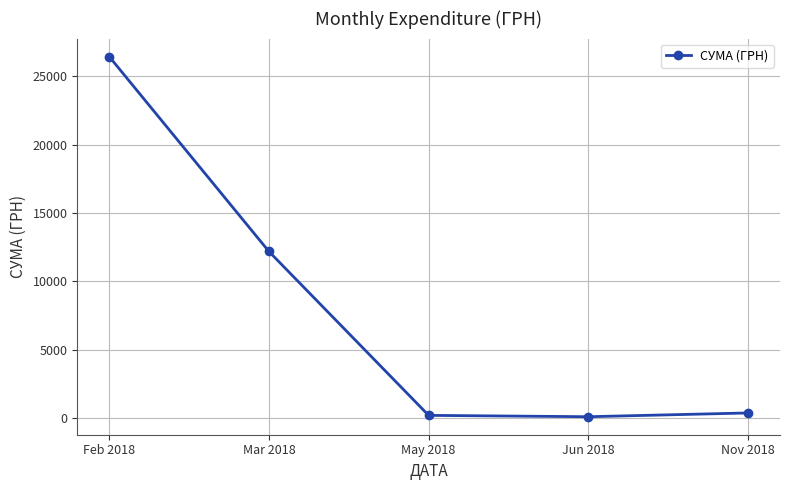

Which category has the highest value across all series?

Feb 2018